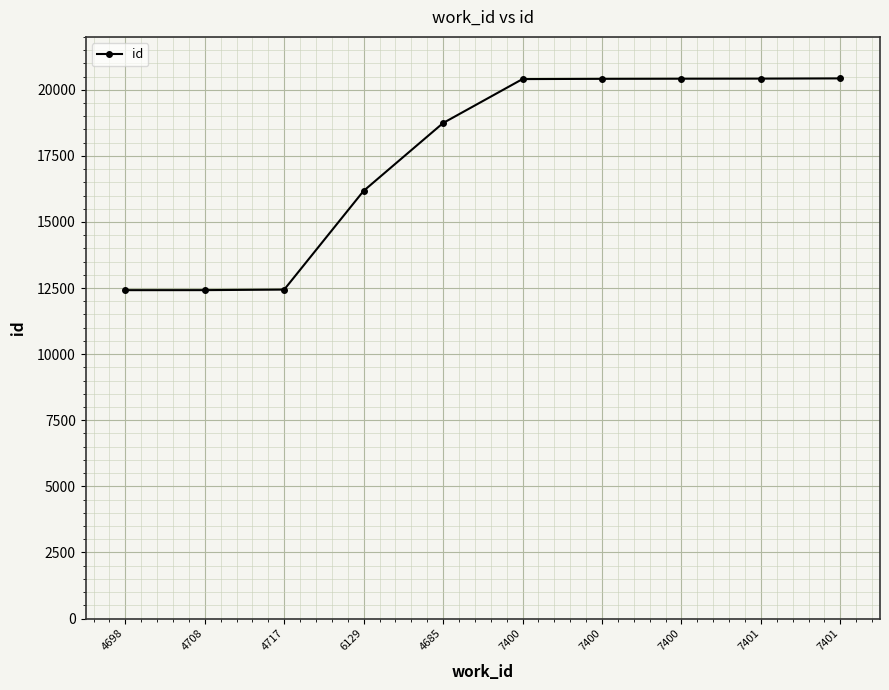

How many lines are shown in the chart?

1